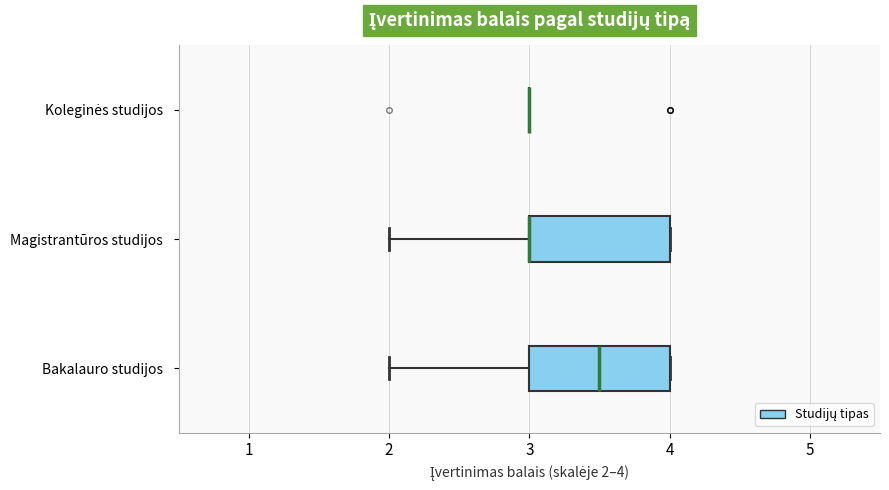

Where is the left edge of the box for Magistrantūros studijos on the x-axis? The values are not printed on the chart, so give them approximately, as read against the axis.

3.0